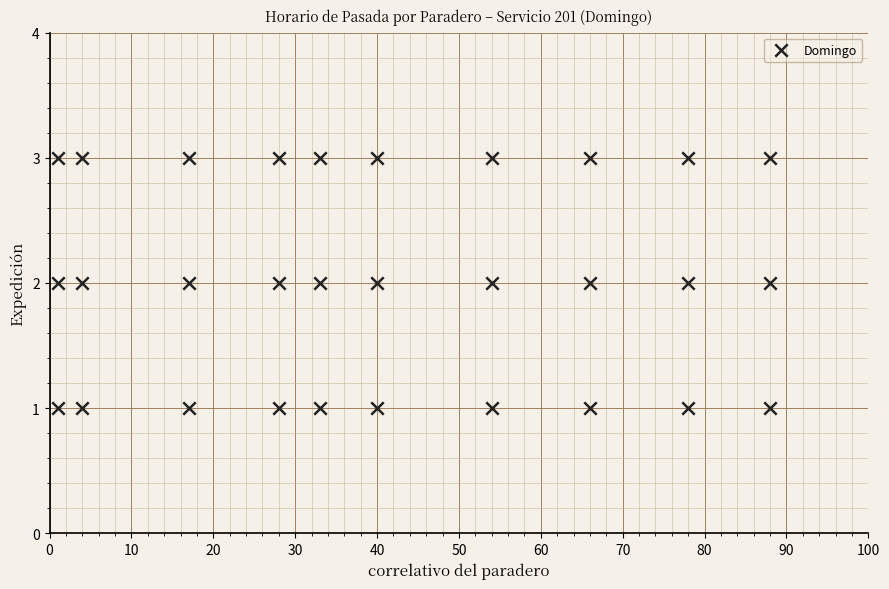

What is the range of X values (max minus min)?

87